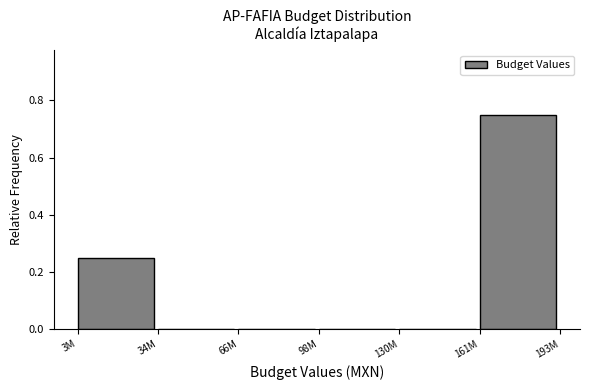

The chart shows a value of 0.0 at 130M. True or false?

True